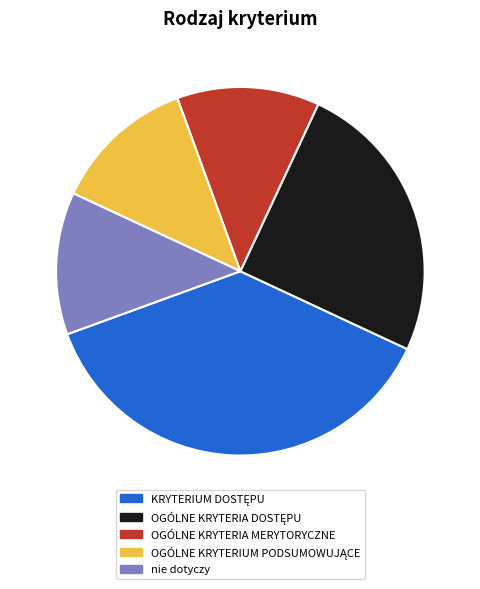

True or false: nie dotyczy accounts for 12% of the total.

True